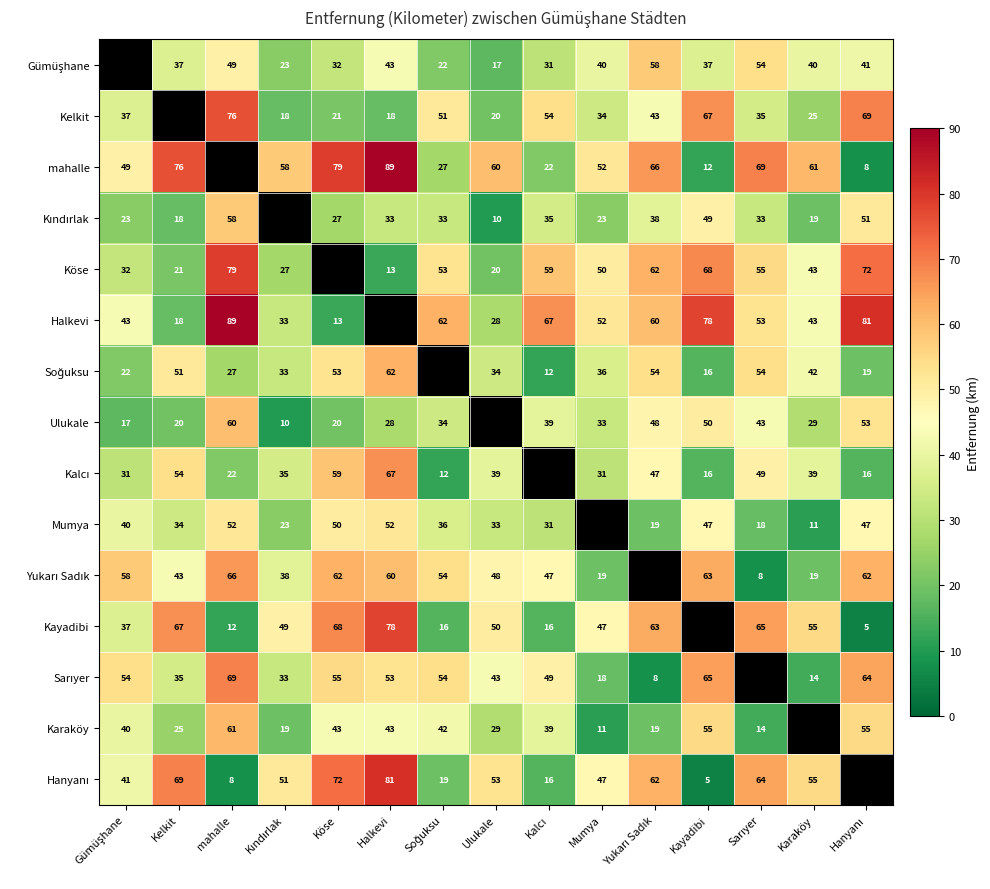

What is the sum of the Mumya values at Kelkit and Kayadibi?

81